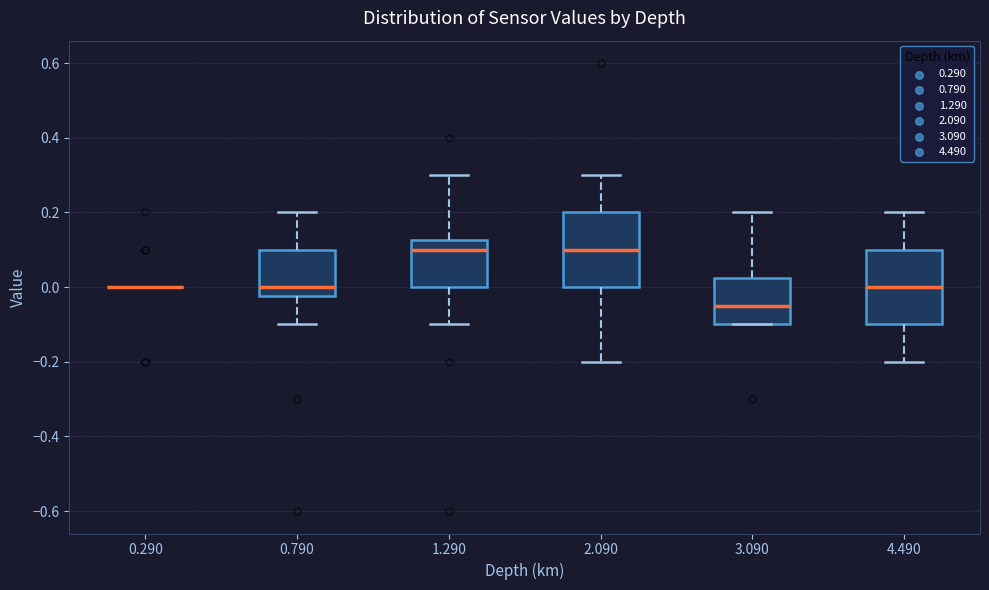

Reading left to right, transcribe this box plot: for each box, give where its median line is, the range the box spans, and where its two whiskers end, as read against the y-axis. The values are not printed on the chart, so give them approximately, as read against the axis.

0.290: box collapsed to a line at 0.00, whiskers 0.00 to 0.00
0.790: median 0.00, box -0.02 to 0.10, whiskers -0.10 to 0.20
1.290: median 0.10, box 0.00 to 0.12, whiskers -0.10 to 0.30
2.090: median 0.10, box 0.00 to 0.20, whiskers -0.20 to 0.30
3.090: median -0.04, box -0.10 to 0.02, whiskers -0.10 to 0.20
4.490: median 0.00, box -0.10 to 0.10, whiskers -0.20 to 0.20